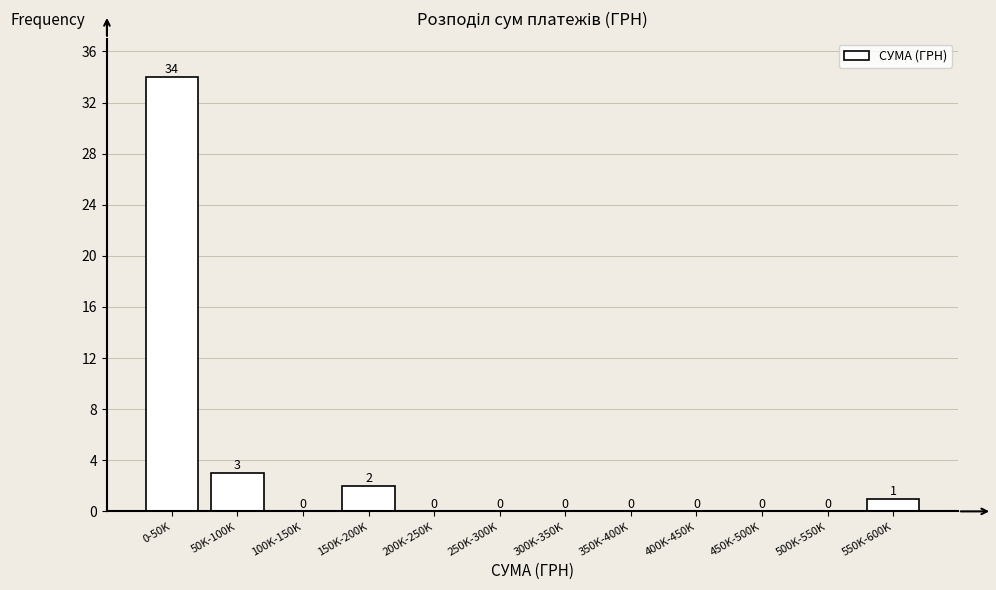

Reading left to right, extract all data points from this chart.

0-50K=34	50K-100K=3	100K-150K=0	150K-200K=2	200K-250K=0	250K-300K=0	300K-350K=0	350K-400K=0	400K-450K=0	450K-500K=0	500K-550K=0	550K-600K=1